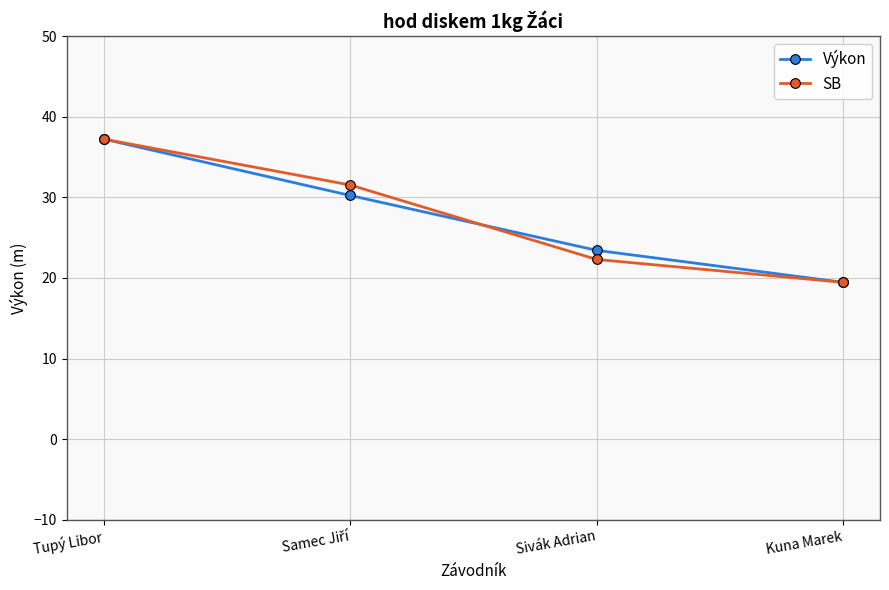

Reading left to right, what are all the values shown in this chart?

Výkon: 37.2	30.2	23.4	19.5
SB: 37.2	31.5	22.3	19.5